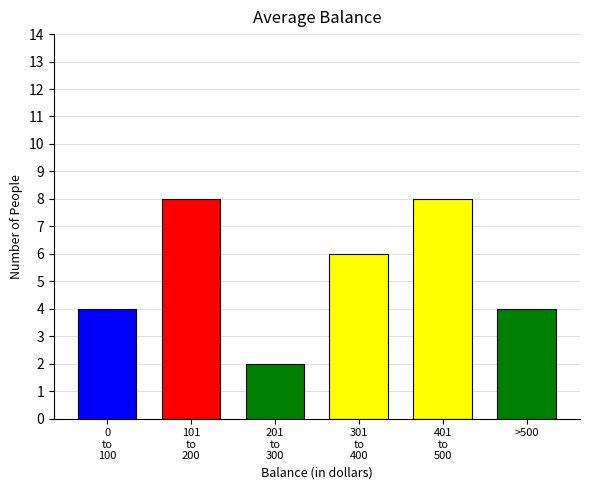

Reading left to right, transcribe all the data shown in this chart.

4	8	2	6	8	4